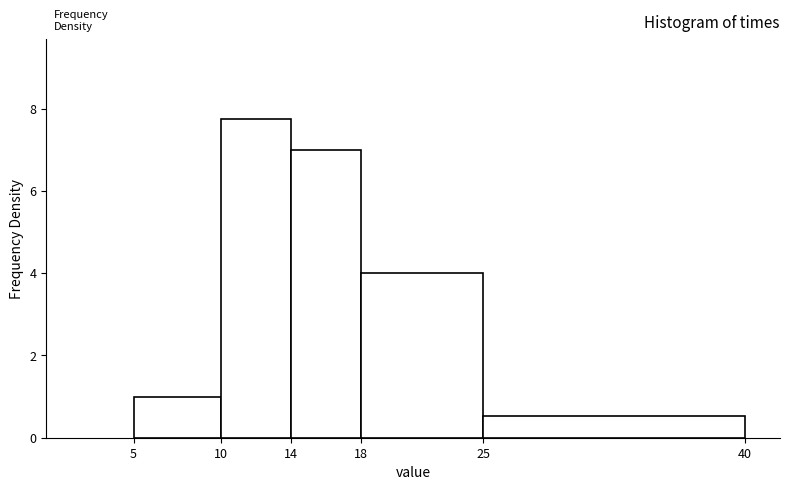

What is the height of the bar covering 18 to 25 on the x-axis? The values are not printed on the chart, so give them approximately, as read against the axis.

4.0